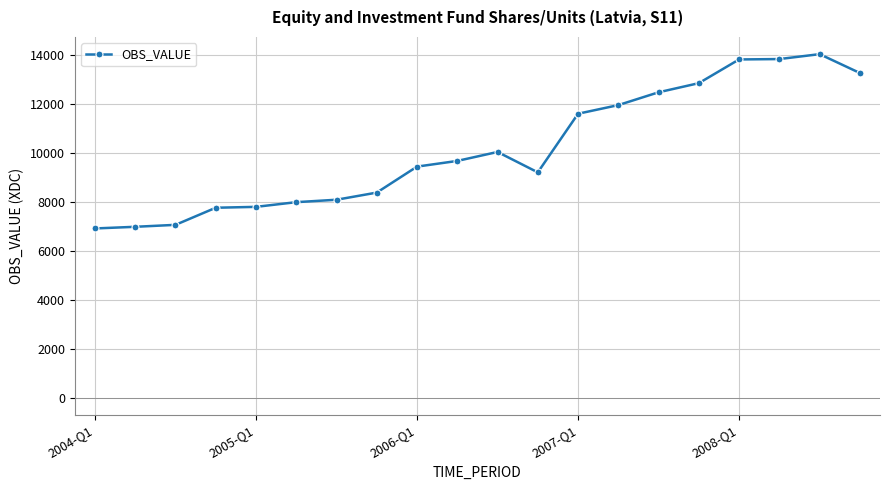

What is the minimum value shown in the chart?

6915.9